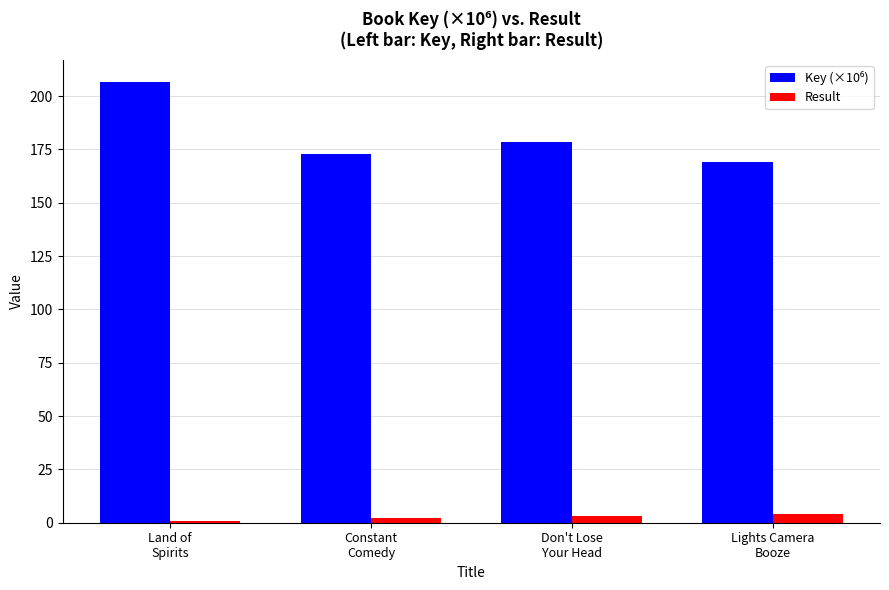

What is the sum of all Result values?

10.0